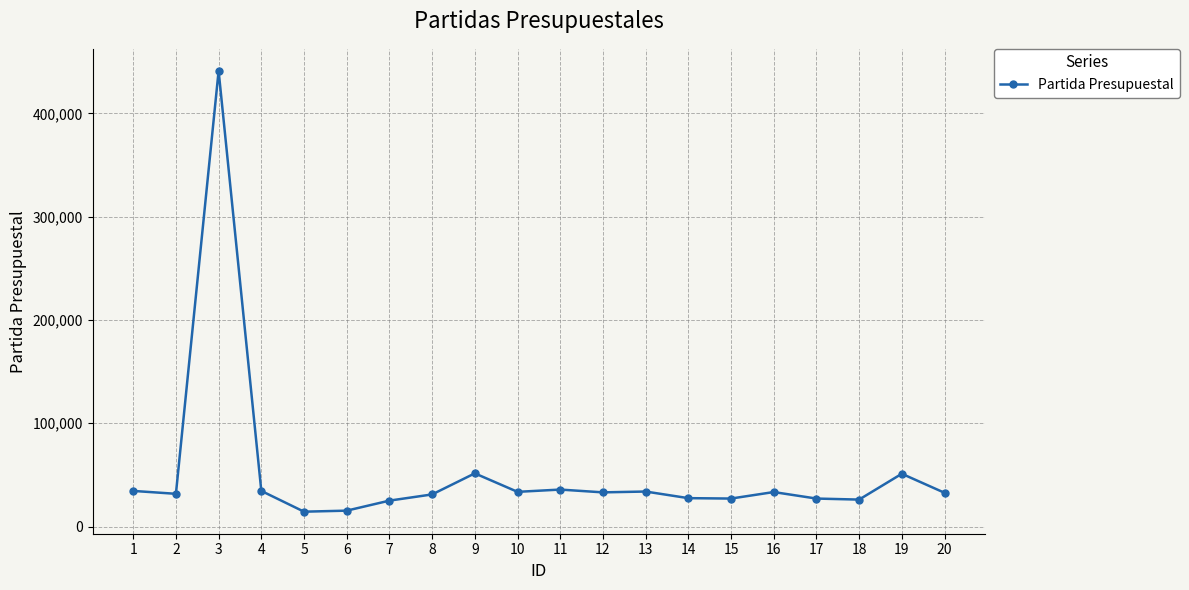

What is the sum of the values at 18 and 11?

61904